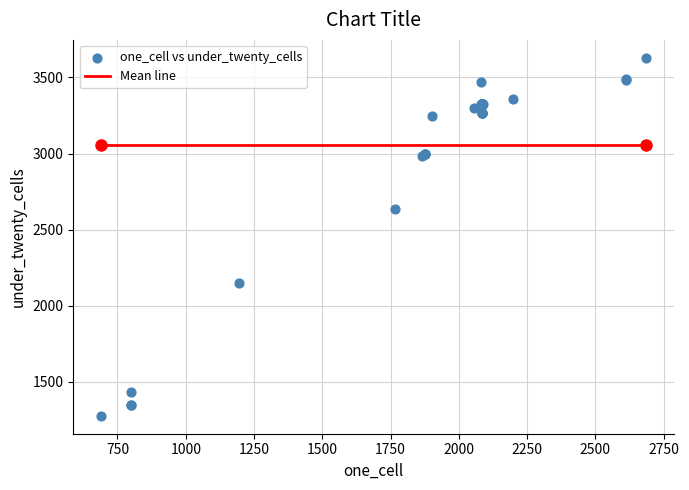

What Y value in the scatter plot is closest to 2453?

2635